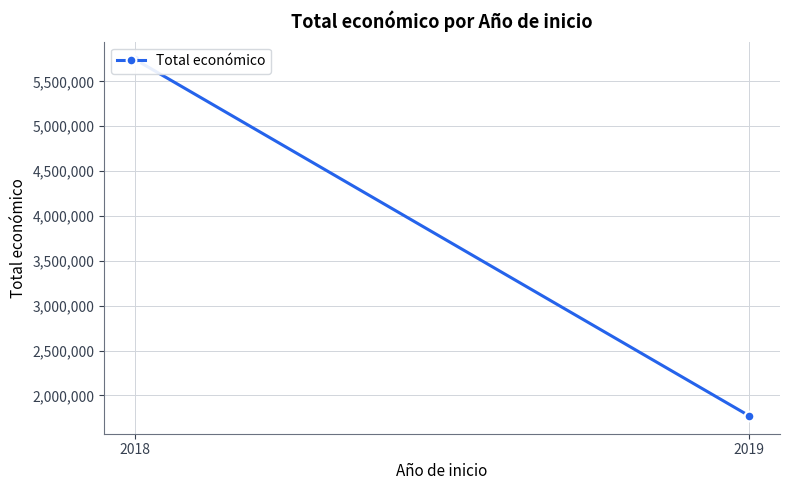

True or false: the data shows 5745692 at 2018.

True